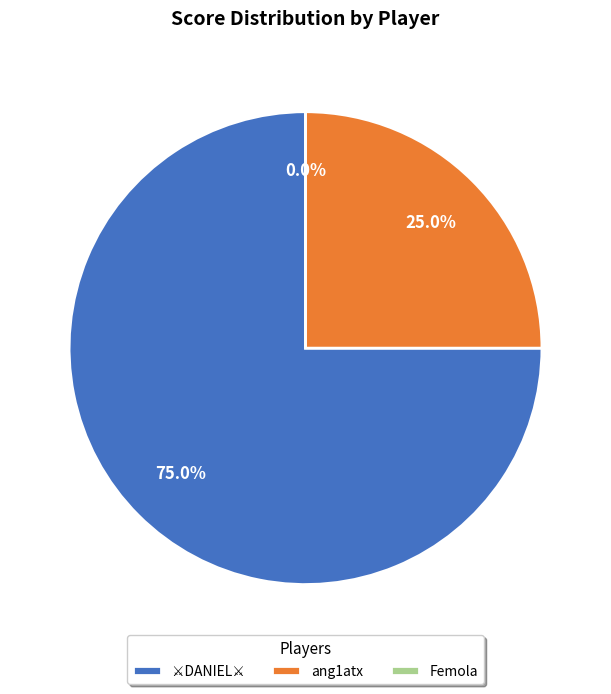

How many segments does this pie chart have?

3